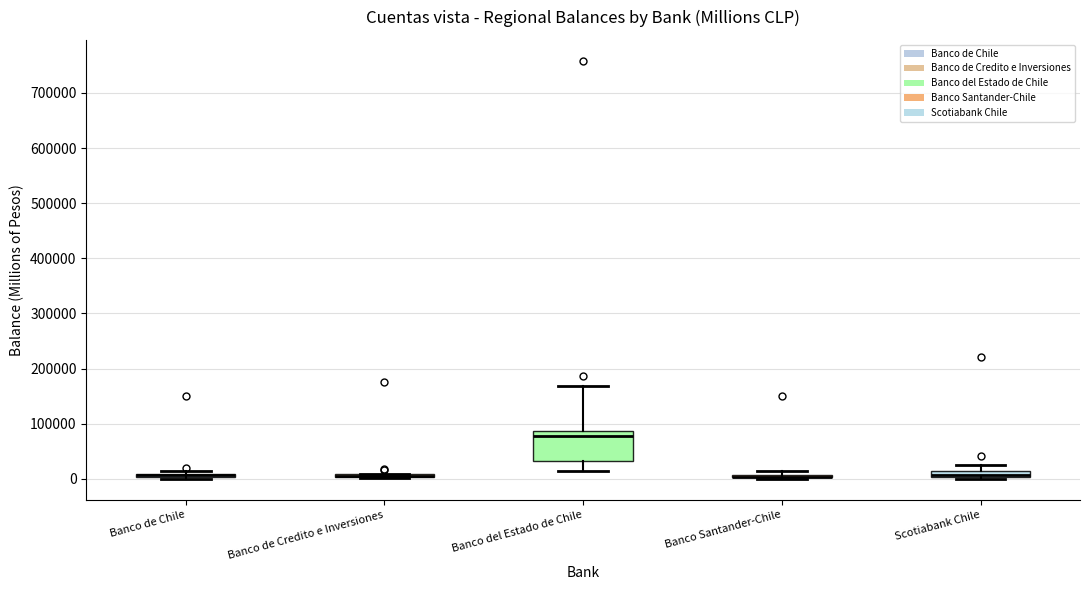

Where is the upper edge of the box for Banco del Estado de Chile on the y-axis? The values are not printed on the chart, so give them approximately, as read against the axis.

90000